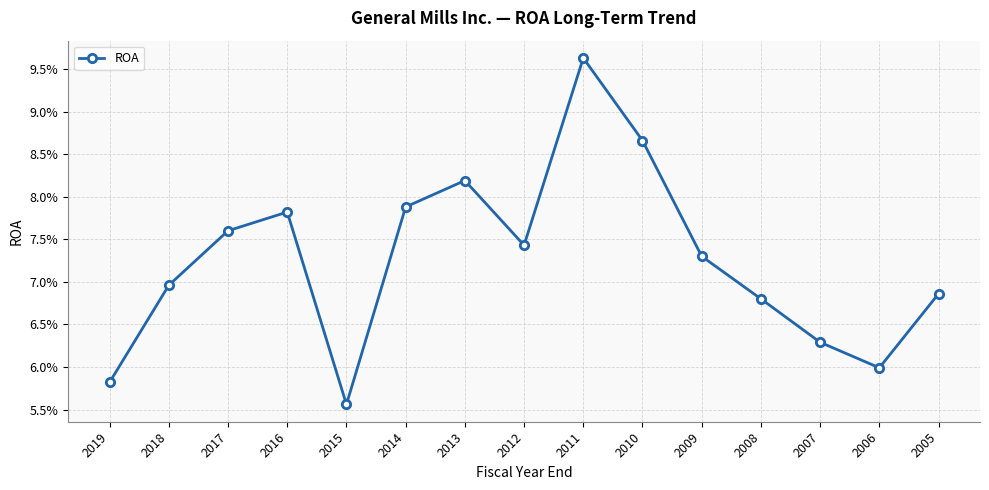

What is the value of the 5th point from the left?

0.1